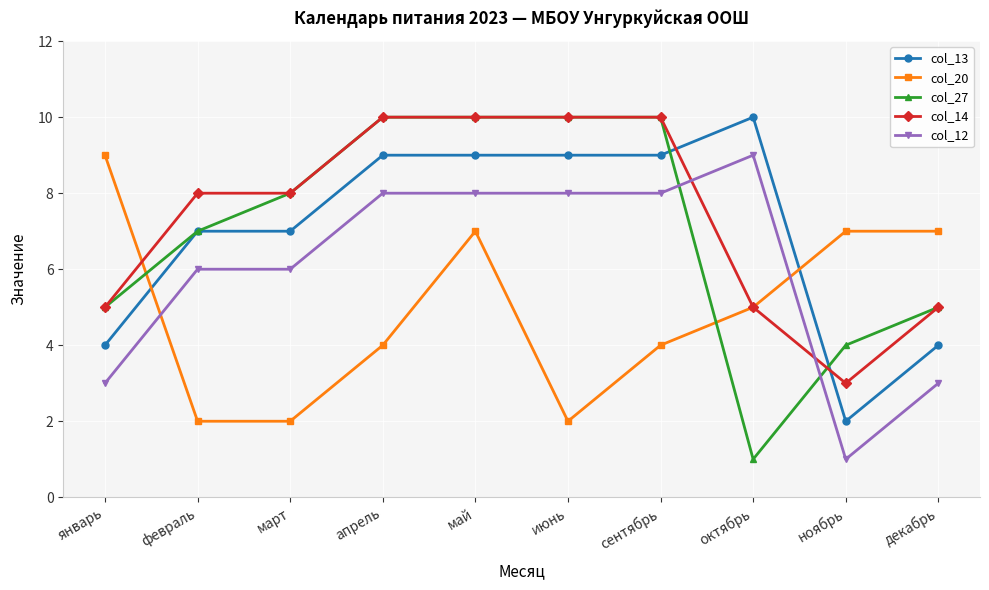

What is the approximate value of col_27 at февраль?

7